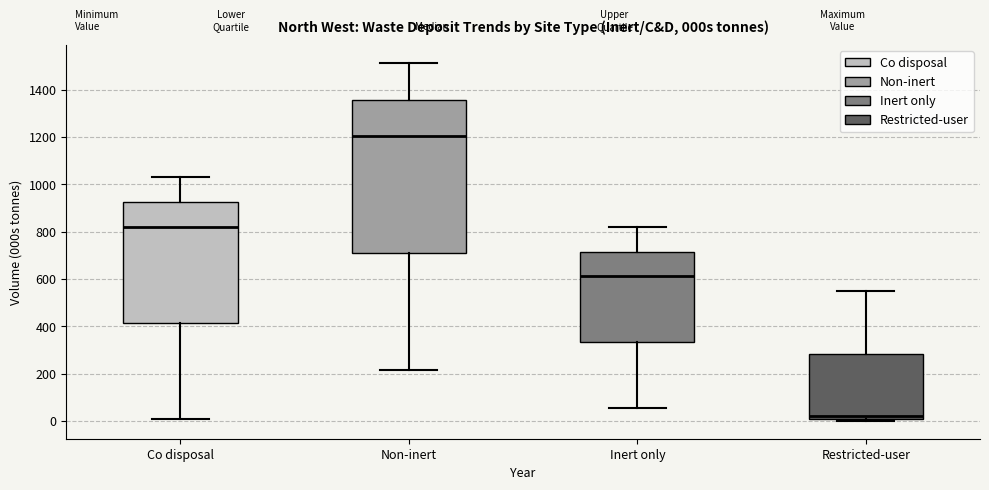

Reading left to right, read every box against the y-axis: the position of its median line, the range the box covers, and the ends of its whiskers. The values are not printed on the chart, so give them approximately, as read against the axis.

Co disposal: median 820, box 420 to 920, whiskers 0 to 1040
Non-inert: median 1200, box 700 to 1360, whiskers 220 to 1520
Inert only: median 620, box 340 to 720, whiskers 60 to 820
Restricted-user: median 20, box 0 to 280, whiskers 0 (just below the box's lower edge) to 560